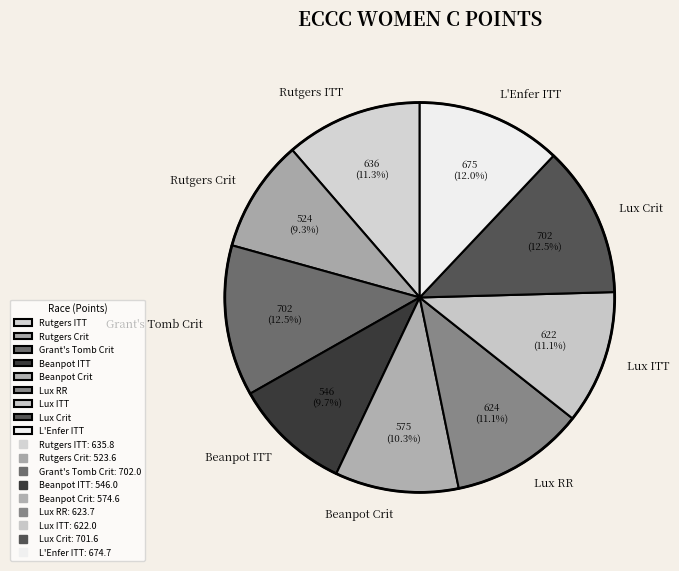

Which has a higher value, Rutgers Crit or Beanpot Crit?

Beanpot Crit